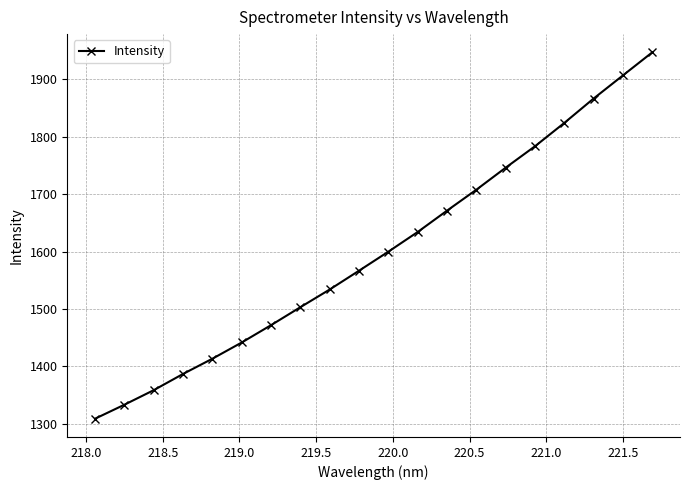

What is the smallest value displayed?

1309.0